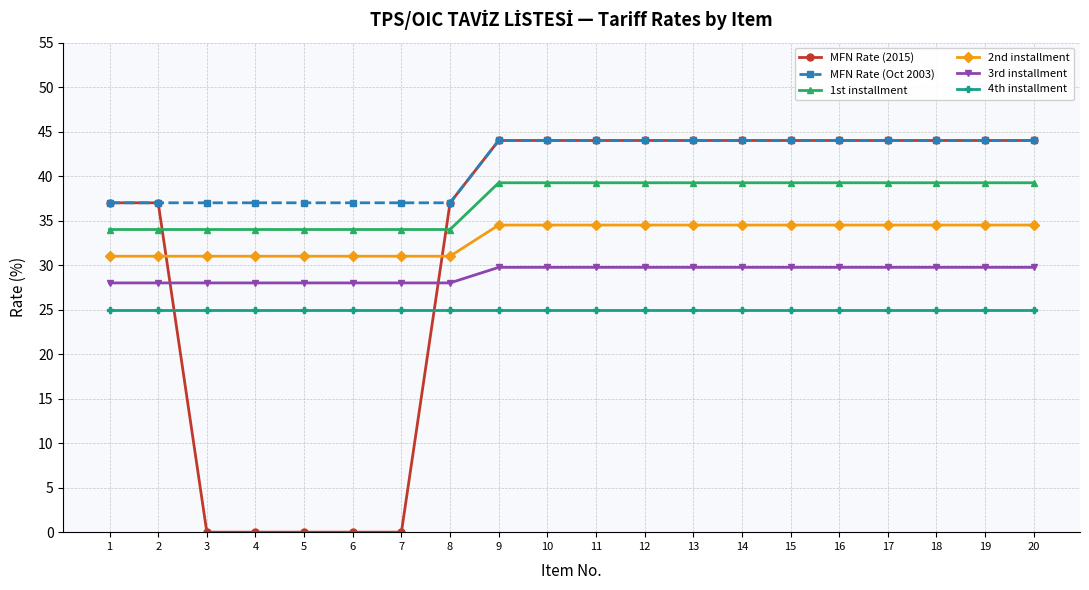

At how many categories does at least one series exceed 21?

20